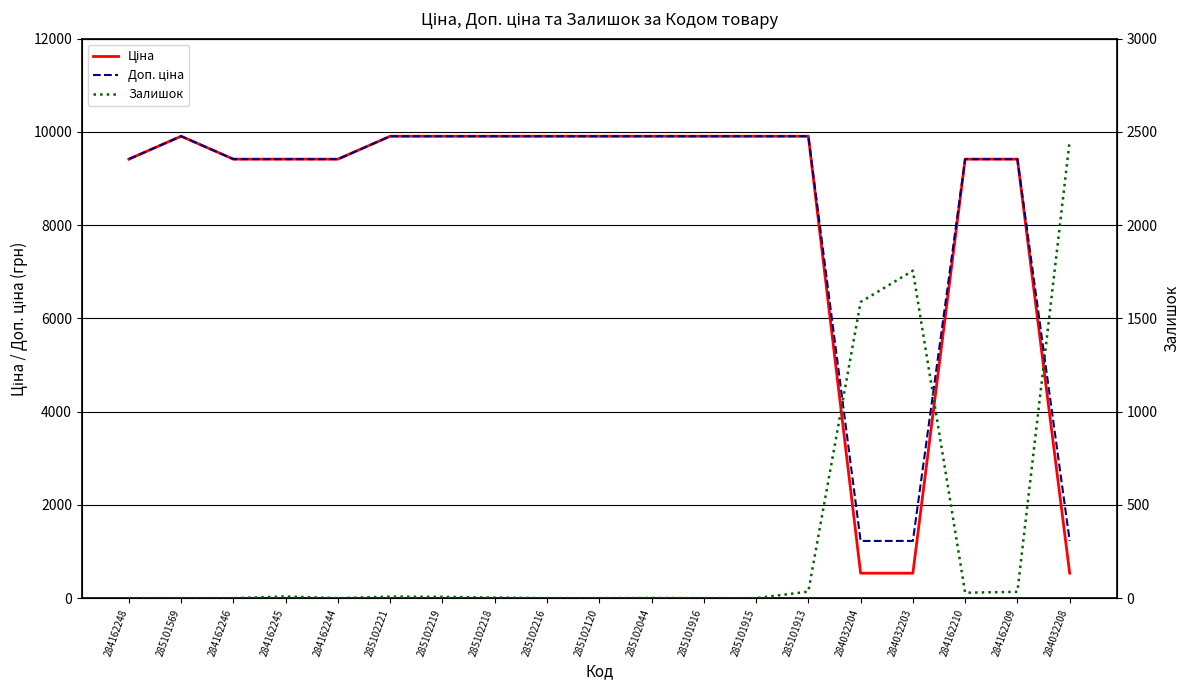

What are all the series names shown in the legend?

Ціна, Доп. ціна, Залишок